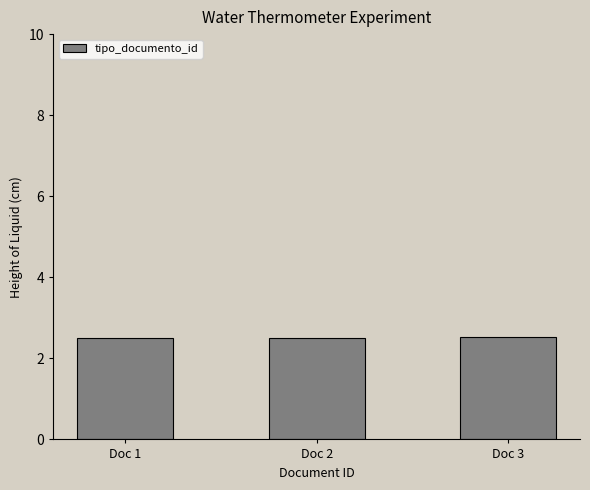

How many values are between 2 and 3?

3